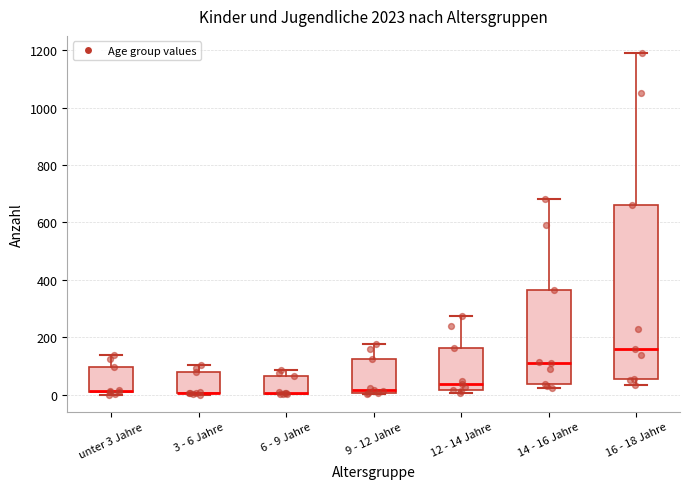

Reading left to right, read every box against the y-axis: the position of its median line, the range the box covers, and the ends of its whiskers. The values are not printed on the chart, so give them approximately, as read against the axis.

unter 3 Jahre: median 20 (drawn on the box's lower edge), box 0 to 100, whiskers 0 (just below the box's lower edge) to 140
3 - 6 Jahre: median 0 (drawn on the box's lower edge), box 0 to 80, whiskers 0 to 100
6 - 9 Jahre: median 0 (drawn on the box's lower edge), box 0 to 60, whiskers 0 to 80
9 - 12 Jahre: median 20, box 0 to 120, whiskers 0 to 180
12 - 14 Jahre: median 40, box 20 to 160, whiskers 0 to 280
14 - 16 Jahre: median 120, box 40 to 360, whiskers 20 to 680
16 - 18 Jahre: median 160, box 60 to 660, whiskers 40 to 1200